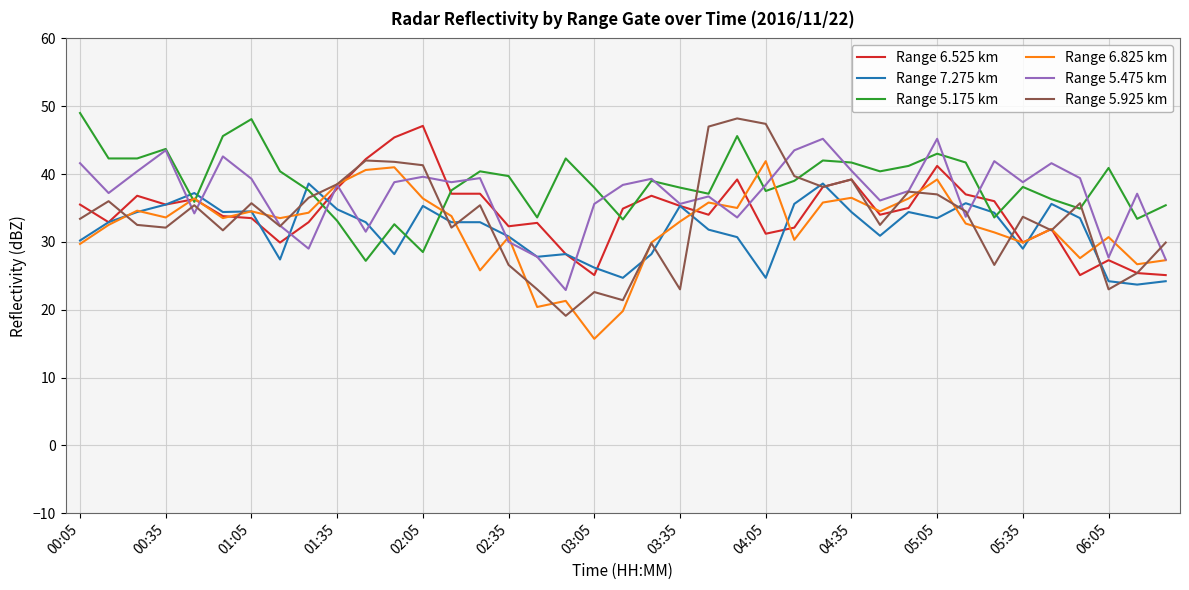

Is this an area chart (filled region under the line)?

No